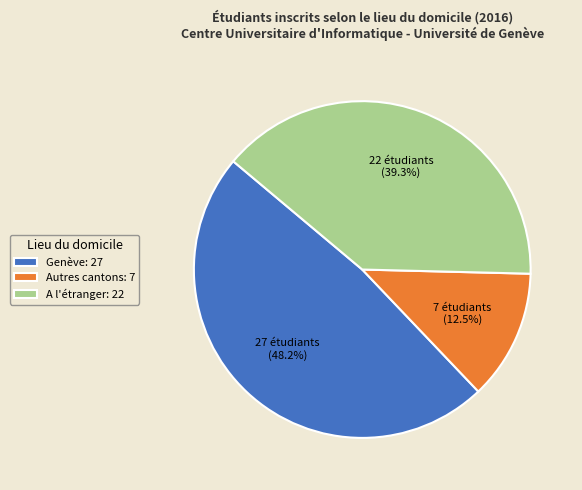

The A l'étranger slice represents 39% of the pie. True or false?

True